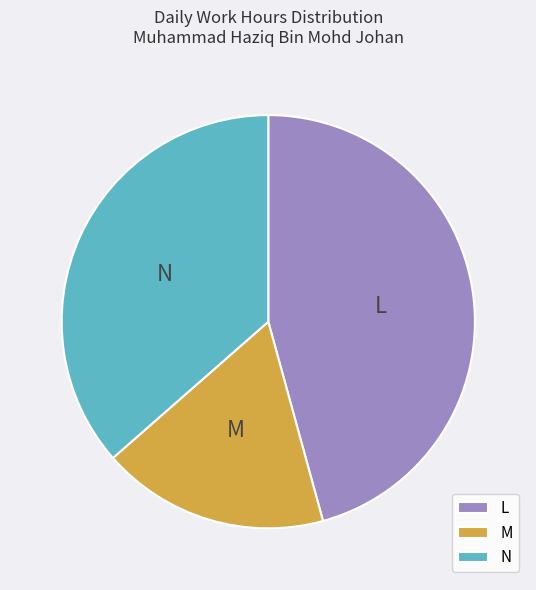

Rank the categories by value from highest to lowest.

L, N, M